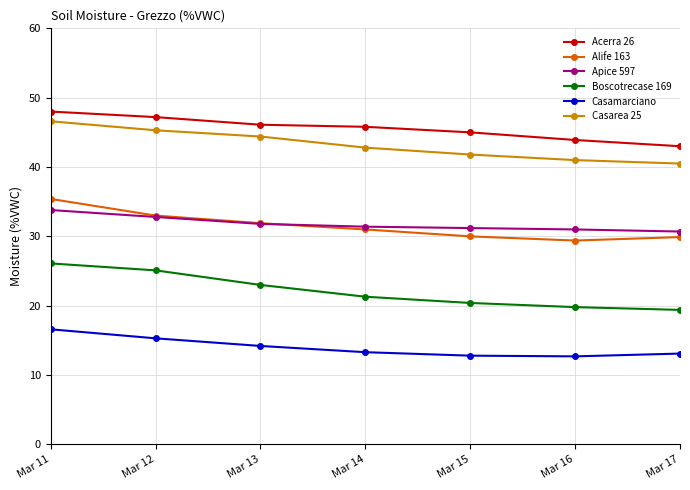

Which series has the widest spread of values?

Boscotrecase 169